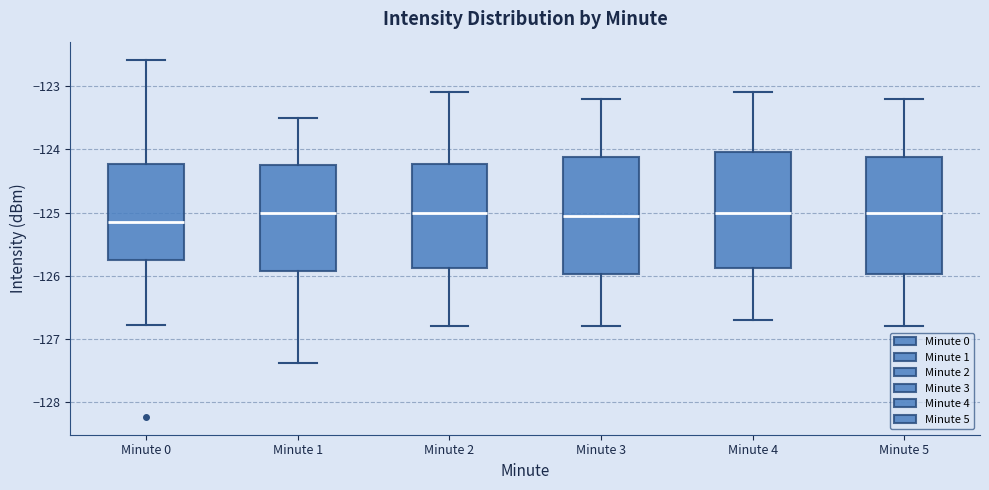

Reading left to right, transcribe this box plot: for each box, give where its median line is, the range the box spans, and where its two whiskers end, as read against the y-axis. The values are not printed on the chart, so give them approximately, as read against the axis.

Minute 0: median -125.2, box -125.7 to -124.2, whiskers -126.8 to -122.6
Minute 1: median -125.0, box -125.9 to -124.3, whiskers -127.4 to -123.5
Minute 2: median -125.0, box -125.9 to -124.2, whiskers -126.8 to -123.1
Minute 3: median -125.0, box -126.0 to -124.1, whiskers -126.8 to -123.2
Minute 4: median -125.0, box -125.9 to -124.0, whiskers -126.7 to -123.1
Minute 5: median -125.0, box -126.0 to -124.1, whiskers -126.8 to -123.2